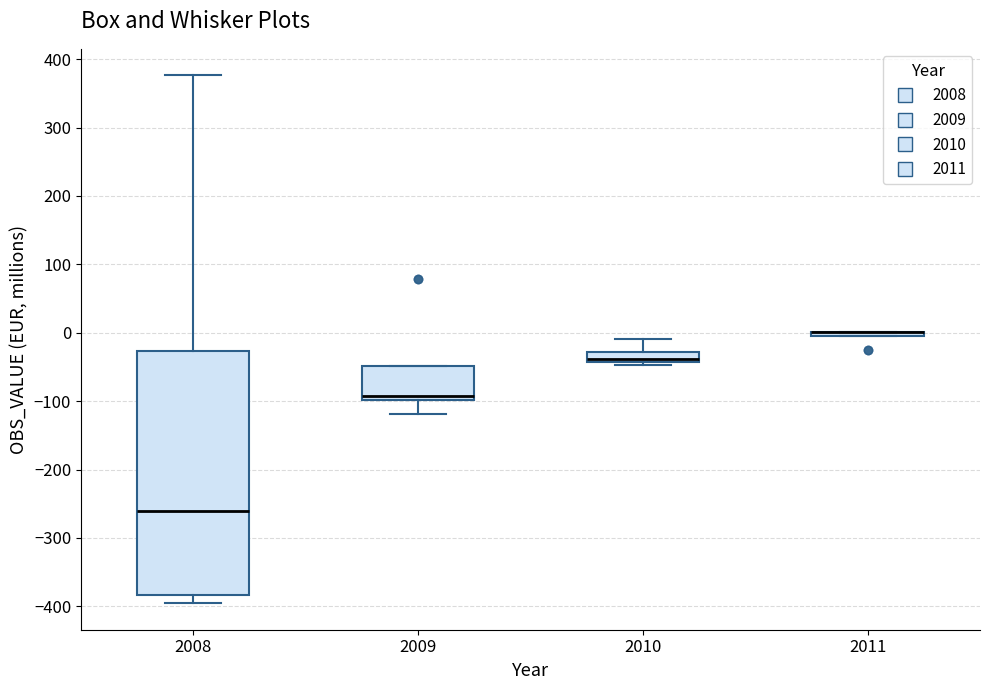

Where is the lower edge of the box at x = 2011 on the y-axis? The values are not printed on the chart, so give them approximately, as read against the axis.

-10